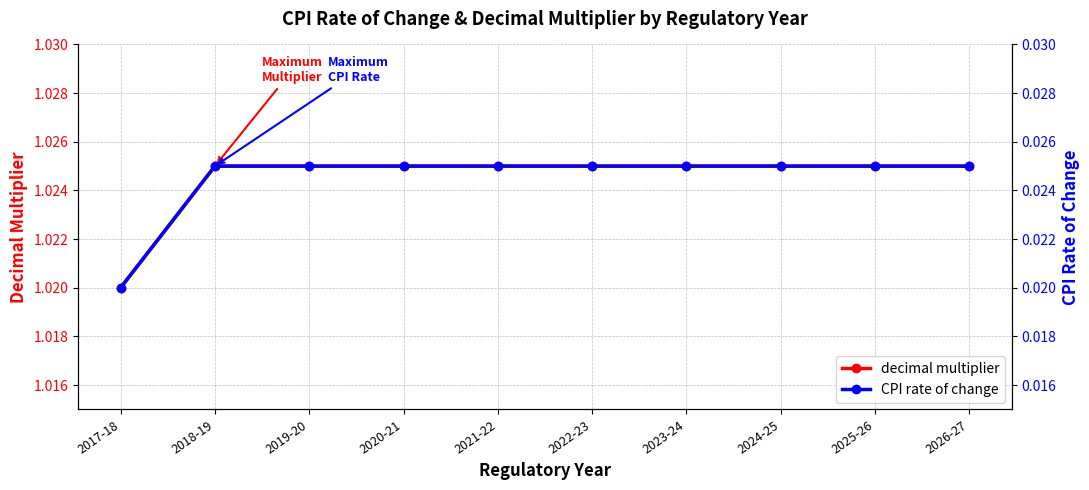

True or false: CPI rate of change and decimal multiplier cross at least once.

False